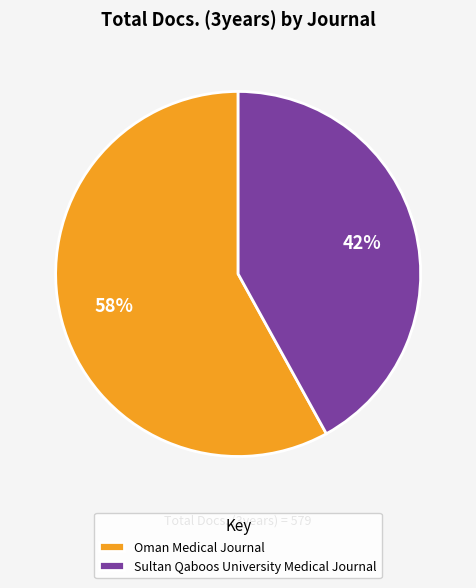

Rank the categories by value from highest to lowest.

Oman Medical Journal, Sultan Qaboos University Medical Journal